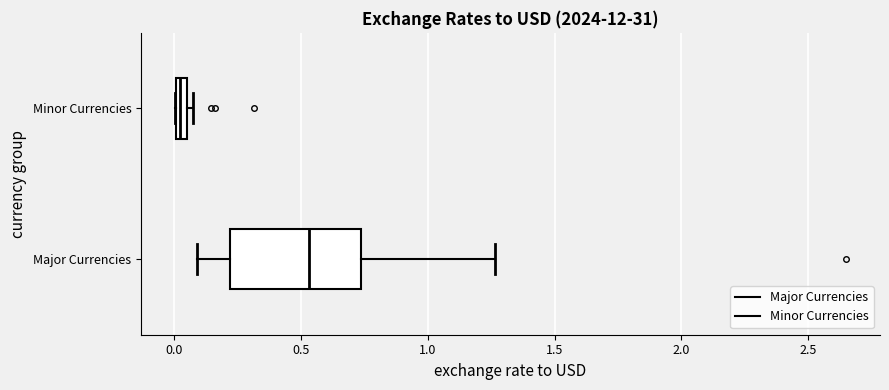

Comparing the boxes themselves (not the whiskers), which one is the widest?

Major Currencies